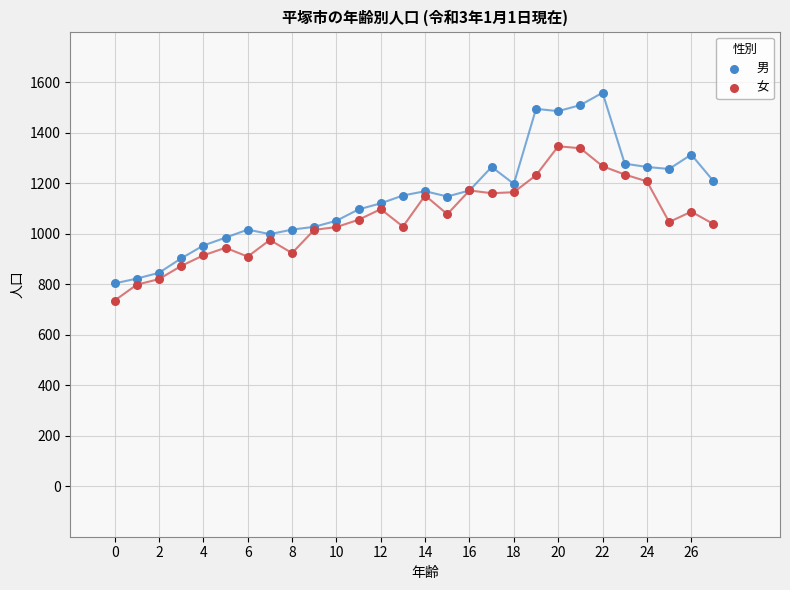

Which series has the widest spread of Y values?

男